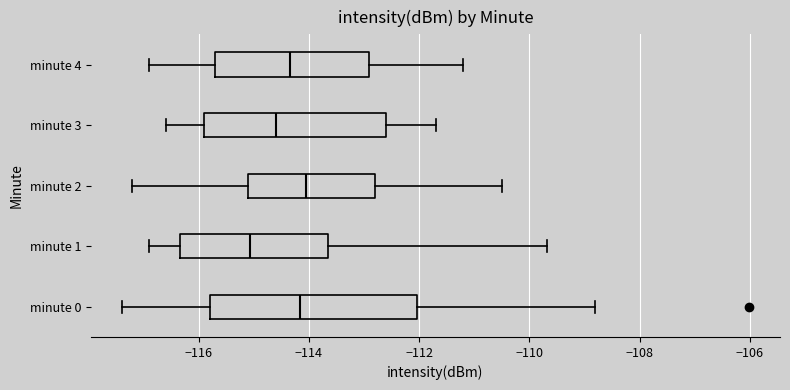

Reading bottom to top, transcribe this box plot: for each box, give where its median line is, the range the box spans, and where its two whiskers end, as read against the x-axis. The values are not printed on the chart, so give them approximately, as read against the axis.

minute 0: median -114.2, box -115.8 to -112.0, whiskers -117.4 to -108.8
minute 1: median -115.0, box -116.4 to -113.6, whiskers -117.0 to -109.6
minute 2: median -114.0, box -115.0 to -112.8, whiskers -117.2 to -110.4
minute 3: median -114.6, box -115.8 to -112.6, whiskers -116.6 to -111.6
minute 4: median -114.4, box -115.6 to -112.8, whiskers -116.8 to -111.2